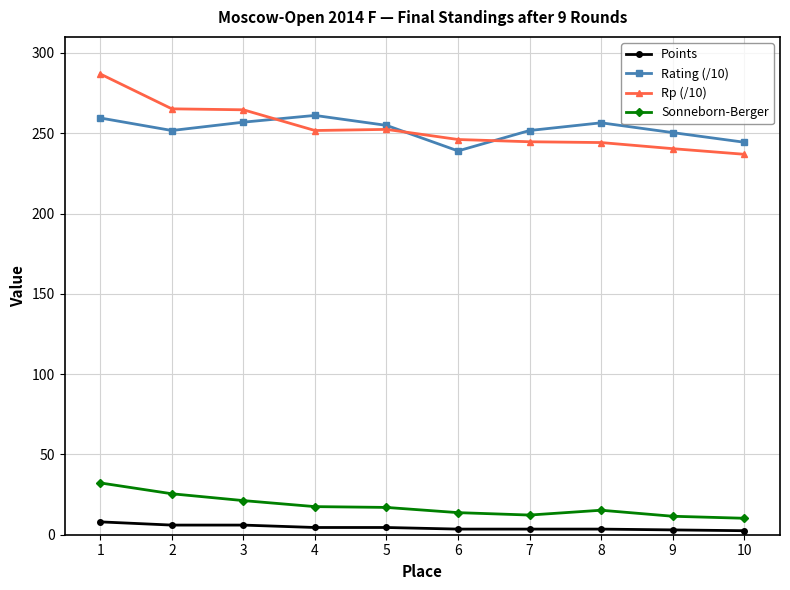

What is the minimum value shown in the chart?

2.5